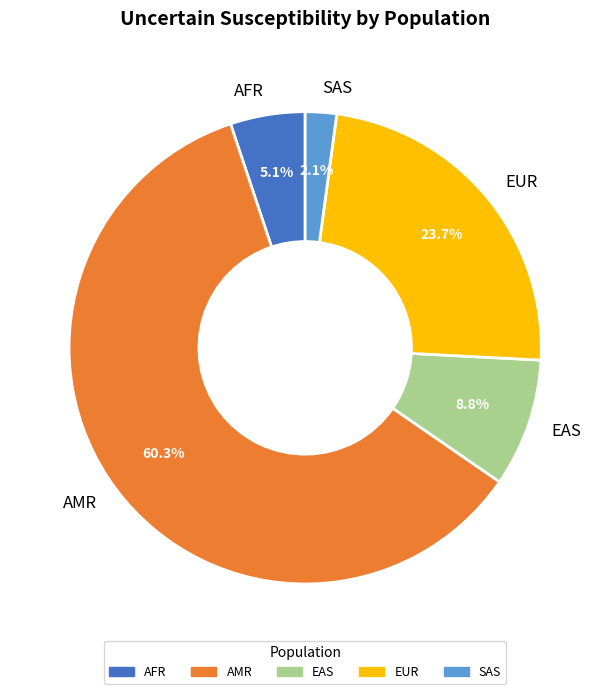

Is the sum of EUR and EAS greater than half?

No